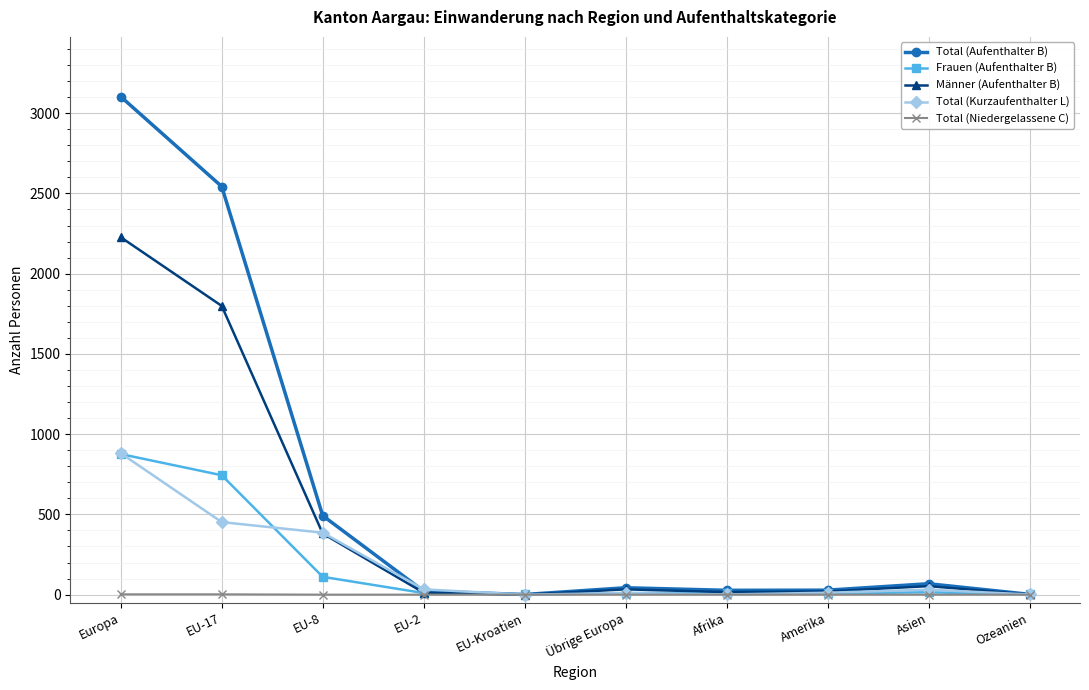

The value of Total (Niedergelassene C) at Ozeanien is 0. True or false?

True